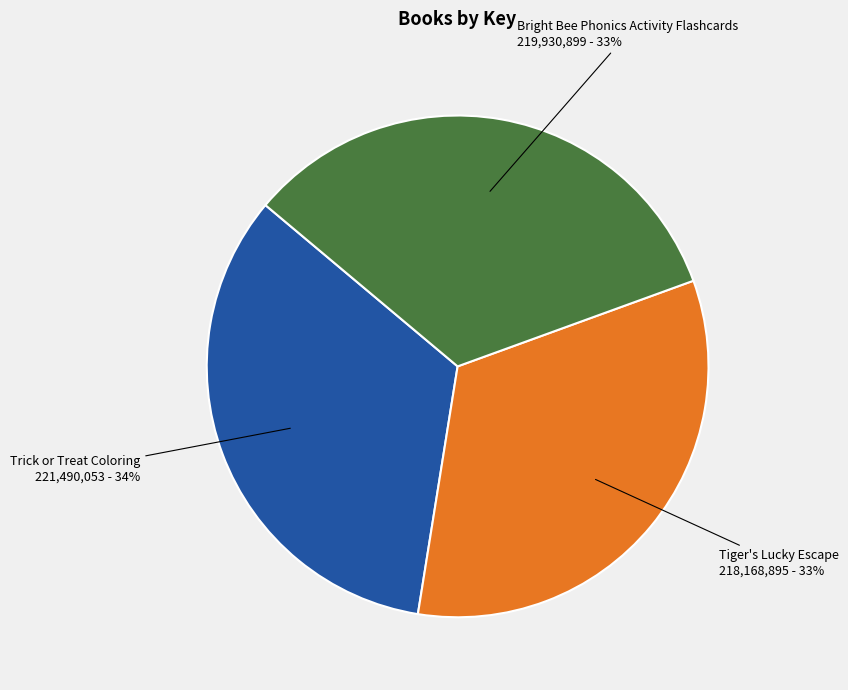

Is Trick or Treat Coloring the majority of the pie?

No